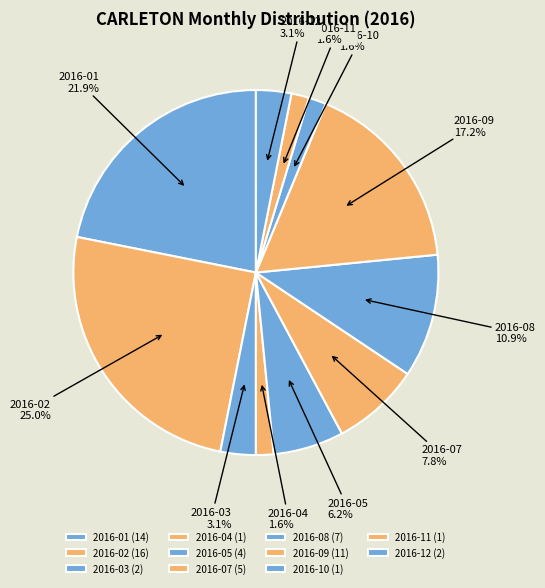

Is there a majority slice in this chart?

No